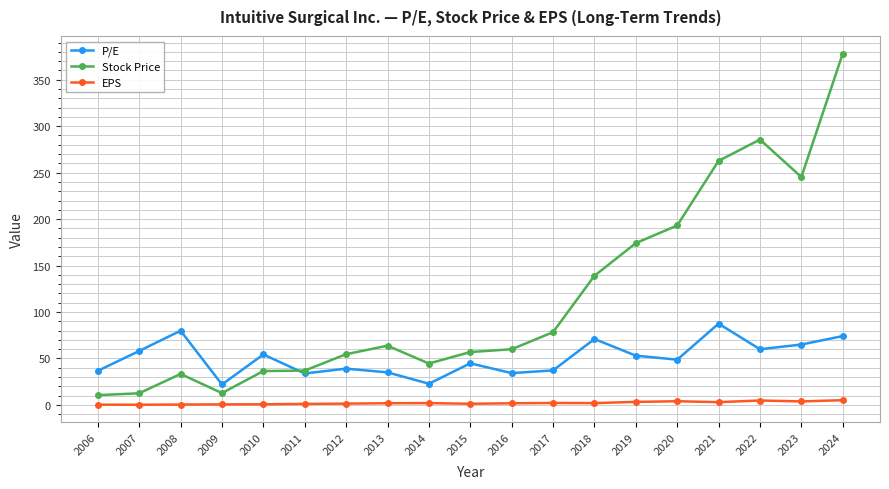

What is the value of the Stock Price point at the 2nd from the left?

12.5